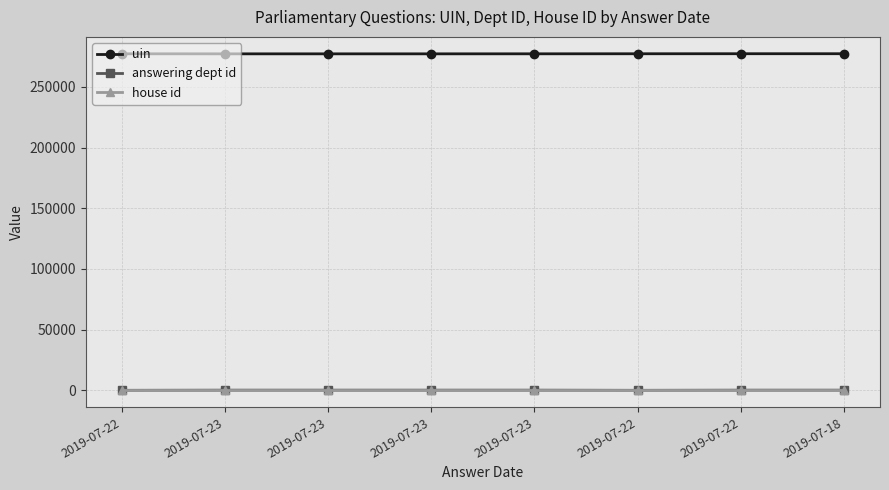

How many distinct data groups are displayed?

3